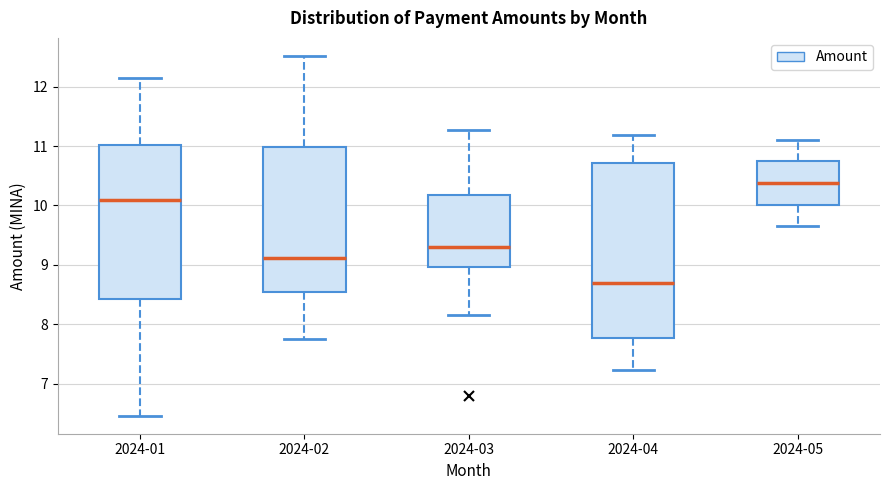

Reading left to right, transcribe this box plot: for each box, give where its median line is, the range the box spans, and where its two whiskers end, as read against the y-axis. The values are not printed on the chart, so give them approximately, as read against the axis.

2024-01: median 10.1, box 8.4 to 11.0, whiskers 6.5 to 12.1
2024-02: median 9.1, box 8.5 to 11.0, whiskers 7.7 to 12.5
2024-03: median 9.3, box 9.0 to 10.2, whiskers 8.2 to 11.3
2024-04: median 8.7, box 7.8 to 10.7, whiskers 7.2 to 11.2
2024-05: median 10.4, box 10.0 to 10.7, whiskers 9.6 to 11.1